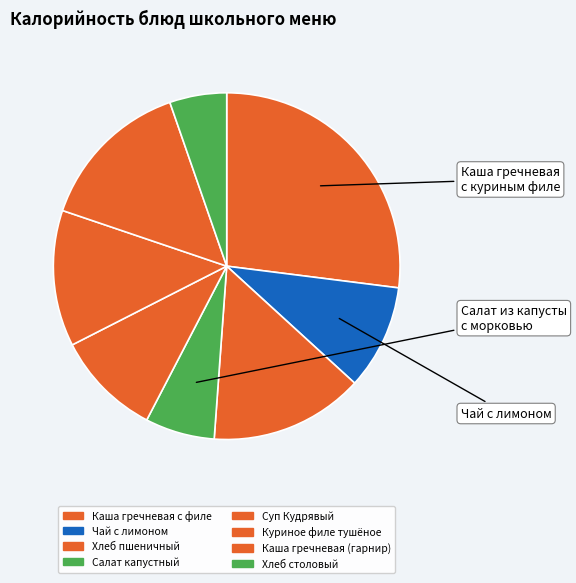

How many segments does this pie chart have?

8